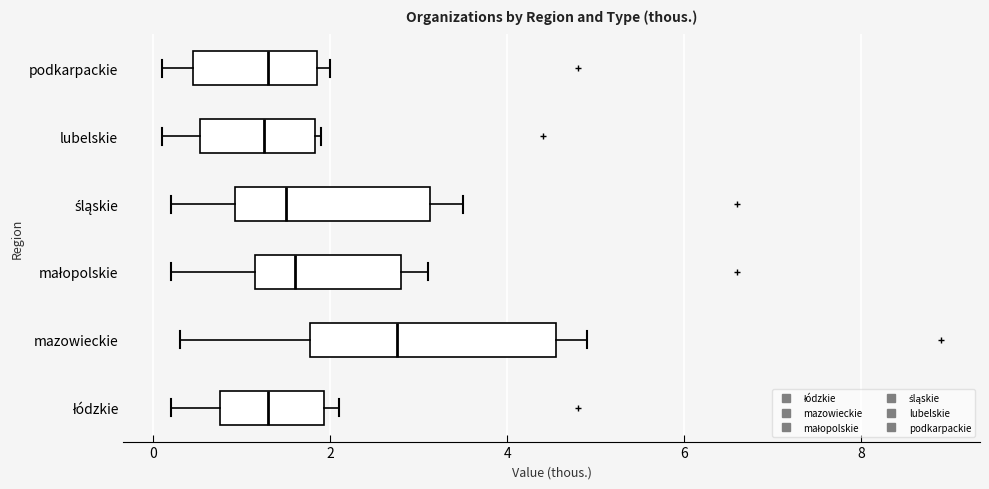

Comparing the boxes themselves (not the whiskers), which one is the widest?

mazowieckie